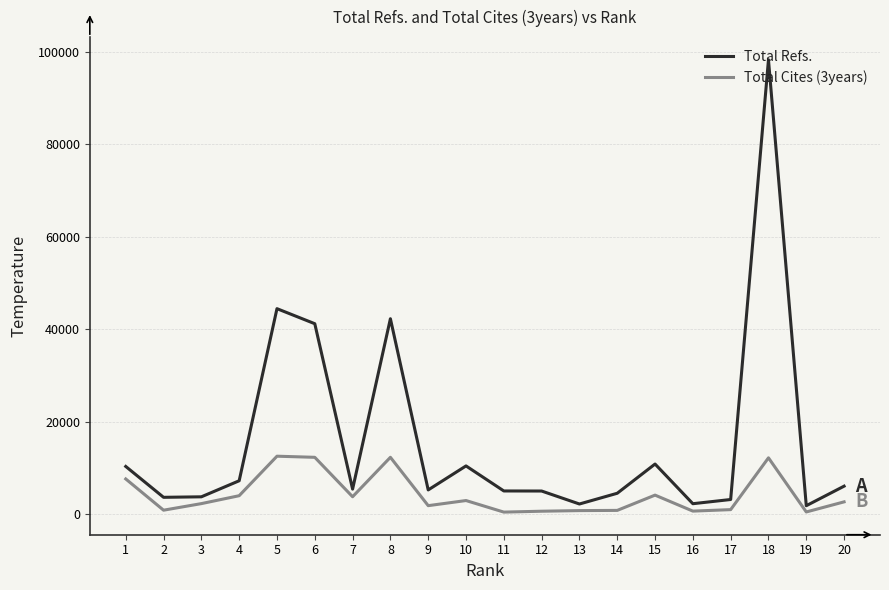

What are all the series names shown in the legend?

Total Refs., Total Cites (3years)